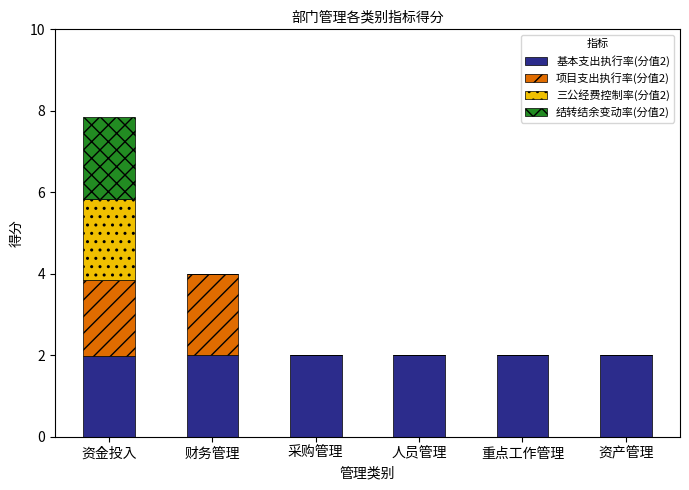

How many series are shown in this chart?

4